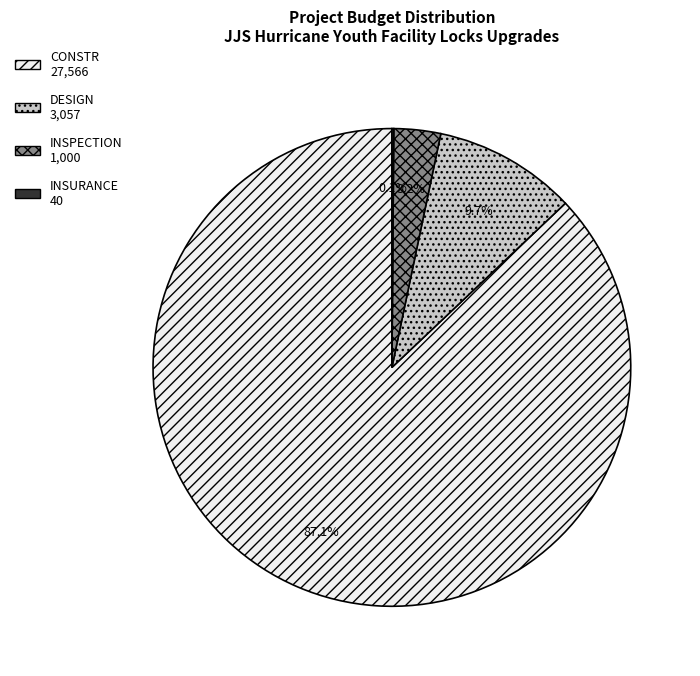

Combined, do INSPECTION and DESIGN account for over 50%?

No